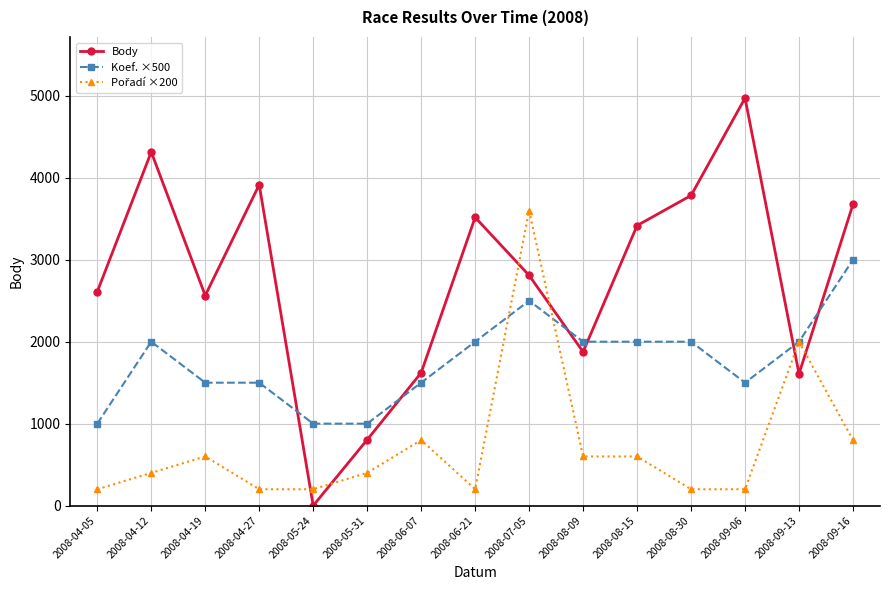

What is the difference between the highest and lowest values at 2008-08-09?

1400